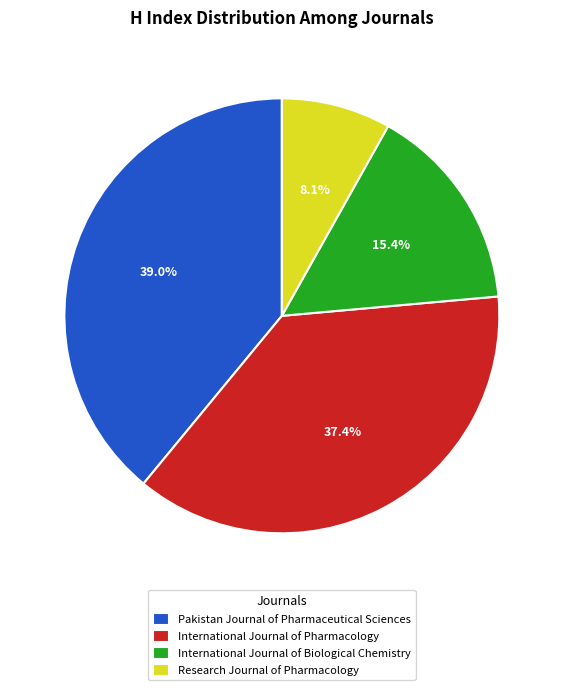

Is the sum of International Journal of Pharmacology and Research Journal of Pharmacology greater than half?

No